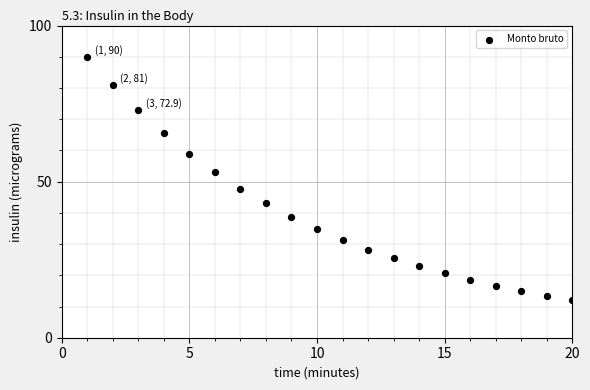

What Y value in the scatter plot is closest to 51?

53.1